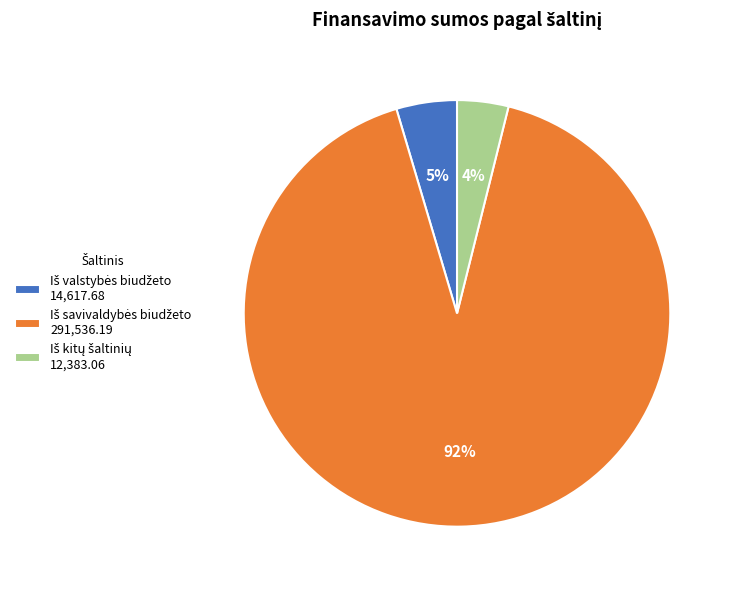

To the nearest percent, what is the average slice percentage?

33%